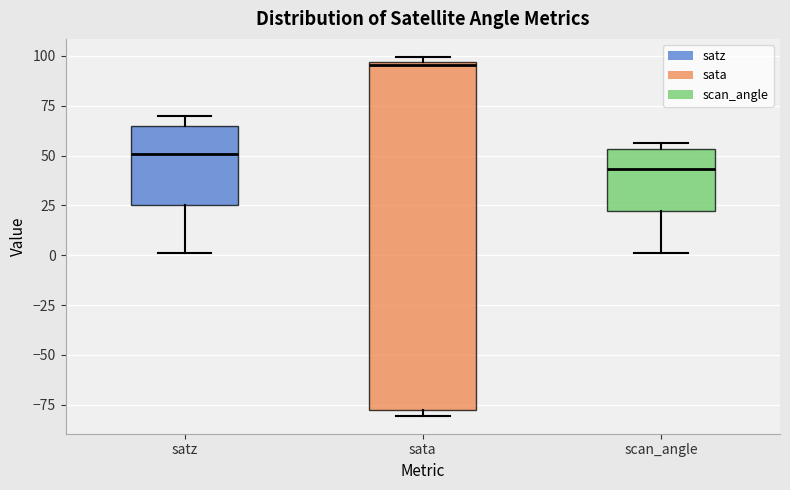

Which box has the highest median line?

sata